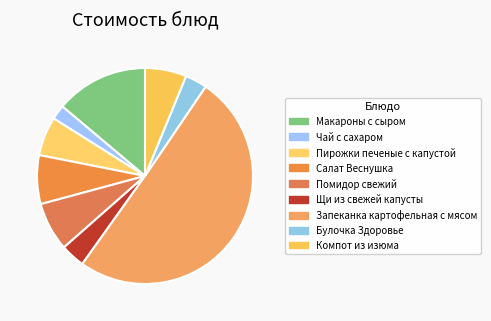

Which category has the biggest portion of the pie?

Запеканка картофельная с мясом